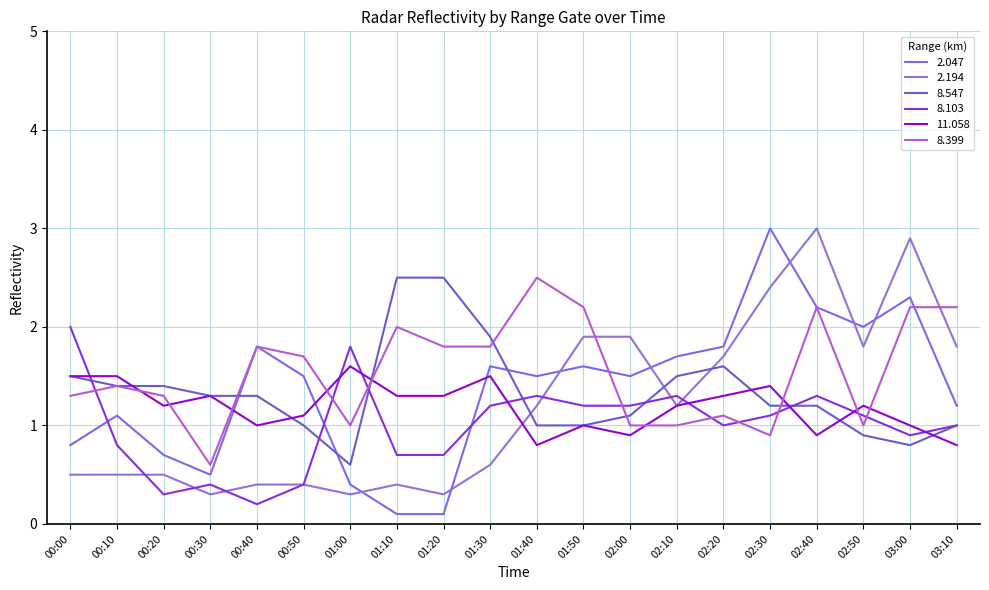

What is the label of the 16th point from the left?

02:30